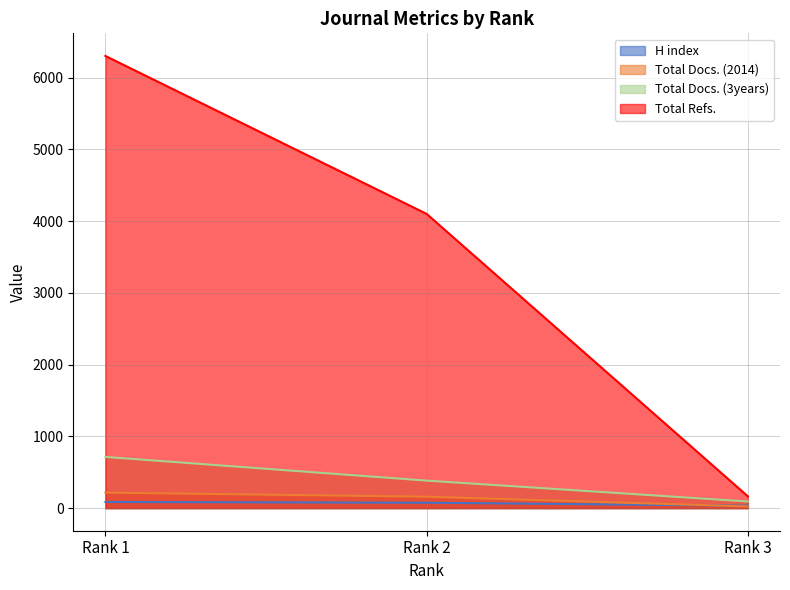

How many Total Docs. (2014) values are between 23 and 216?

3